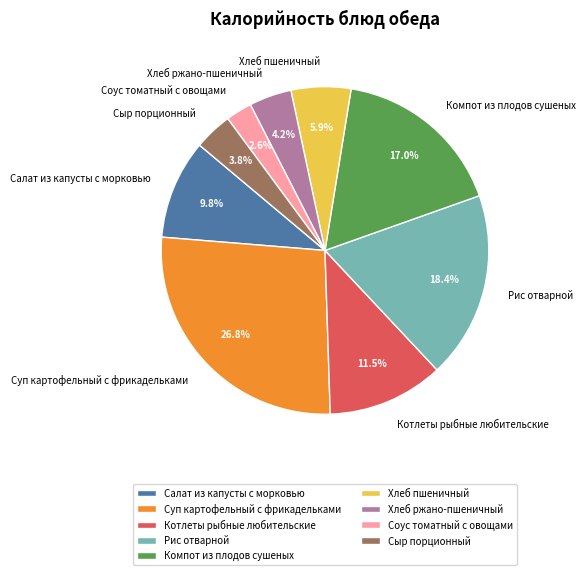

Which has a higher value, Хлеб ржано-пшеничный or Рис отварной?

Рис отварной